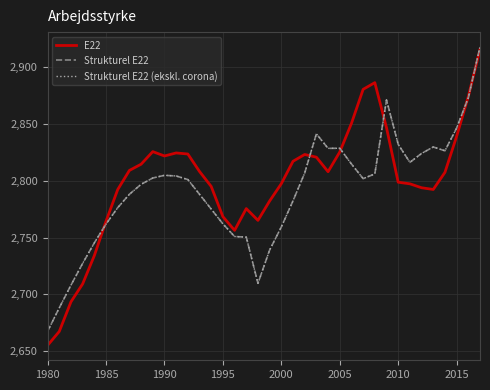

Rank the series by their maximum value, from highest to lowest.

Strukturel E22, Strukturel E22 (ekskl. corona), E22